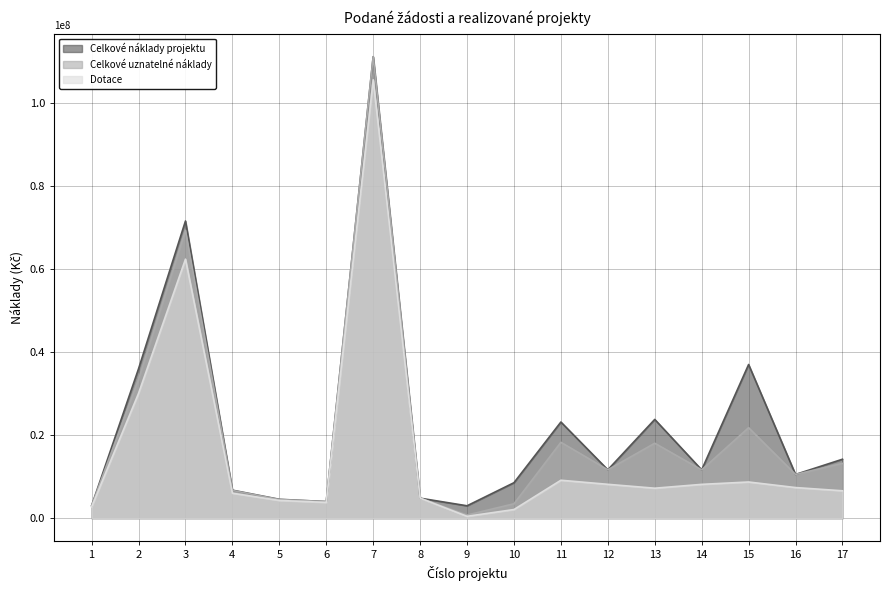

The Celkové náklady projektu series shows 185821715.2 at 7. True or false?

False